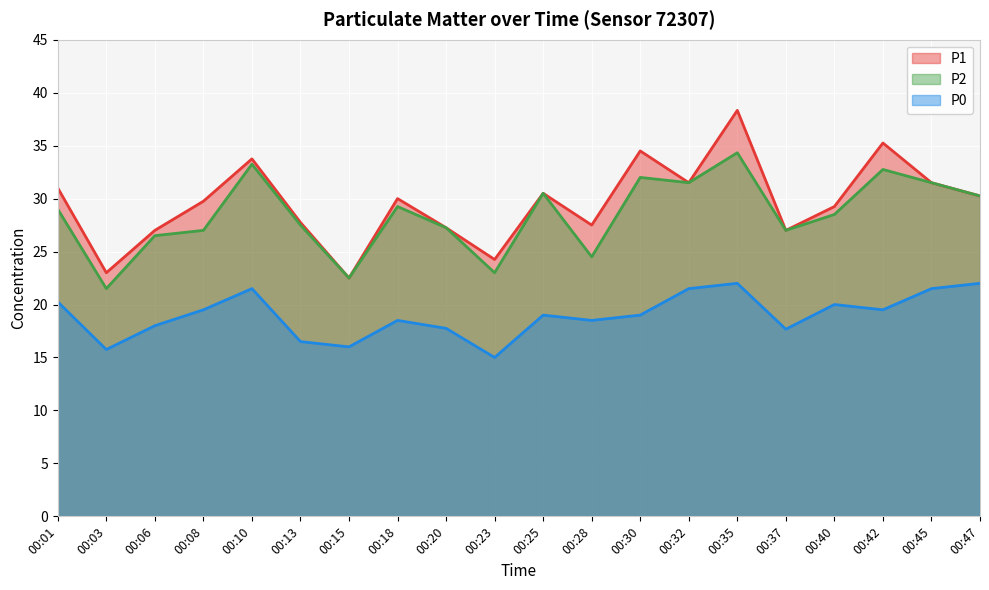

Rank the categories by P0 value from lowest to highest.

00:23, 00:03, 00:15, 00:13, 00:37, 00:20, 00:06, 00:18, 00:28, 00:25, 00:30, 00:08, 00:42, 00:40, 00:01, 00:10, 00:32, 00:45, 00:35, 00:47